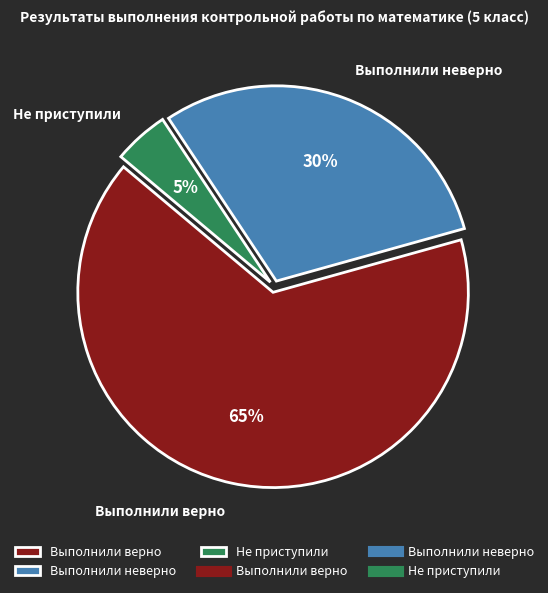

What percentage is the Не приступили slice, to the nearest percent?

5%